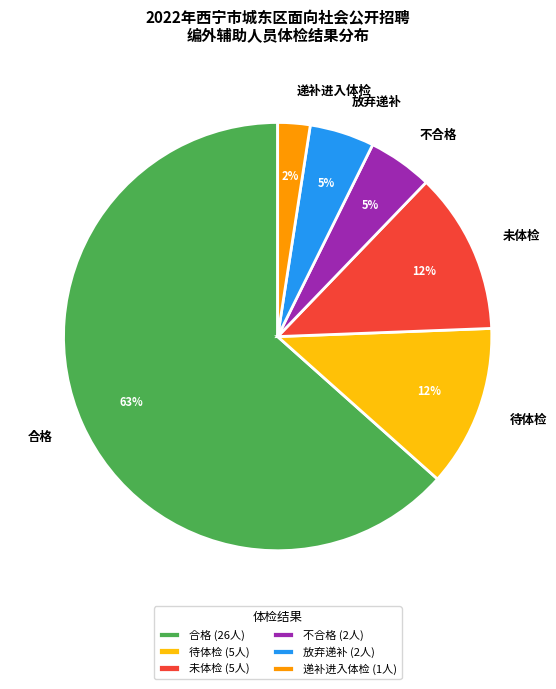

Which category has the smallest portion of the pie?

递补进入体检